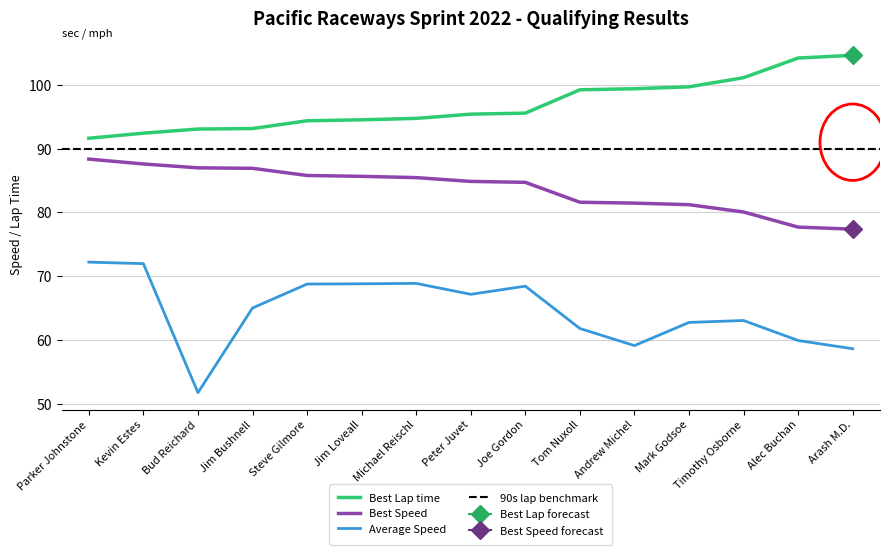

What is the difference between the Best Lap time values at Jim Bushnell and Joe Gordon?

2.4